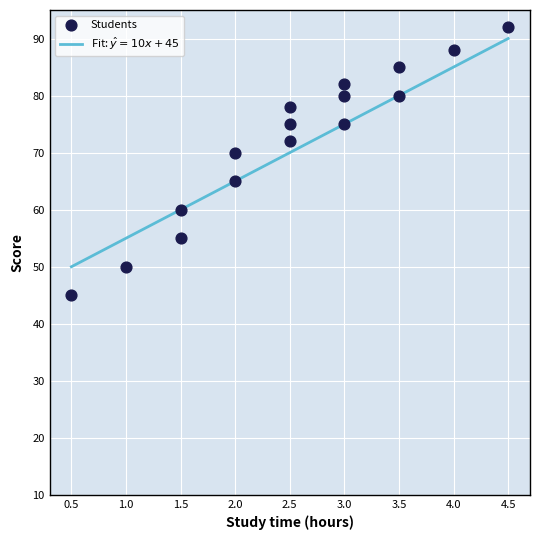

What Y value in the scatter plot is closest to 68?

70